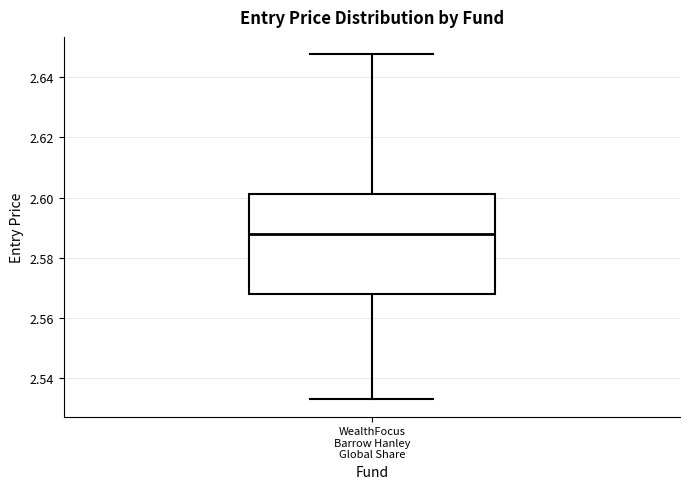

Transcribe this box plot: give where the median line is, the range the box spans, and where the two whiskers end, as read against the y-axis. The values are not printed on the chart, so give them approximately, as read against the axis.

median 2.588, box 2.568 to 2.602, whiskers 2.534 to 2.648